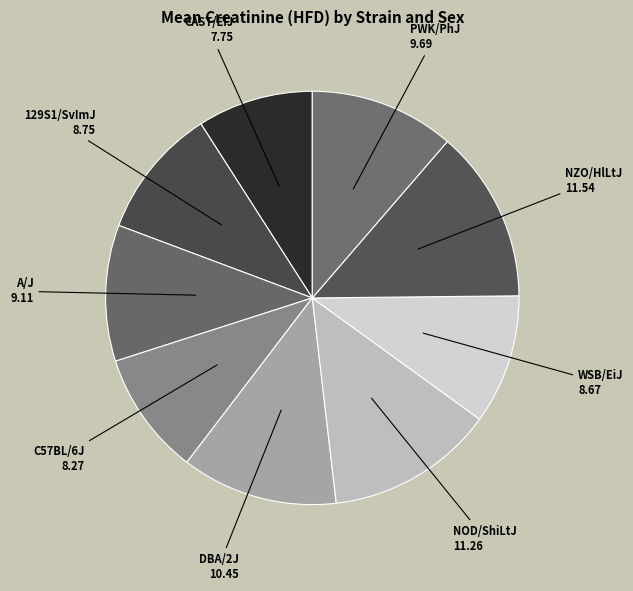

How many slices are in this pie chart?

9